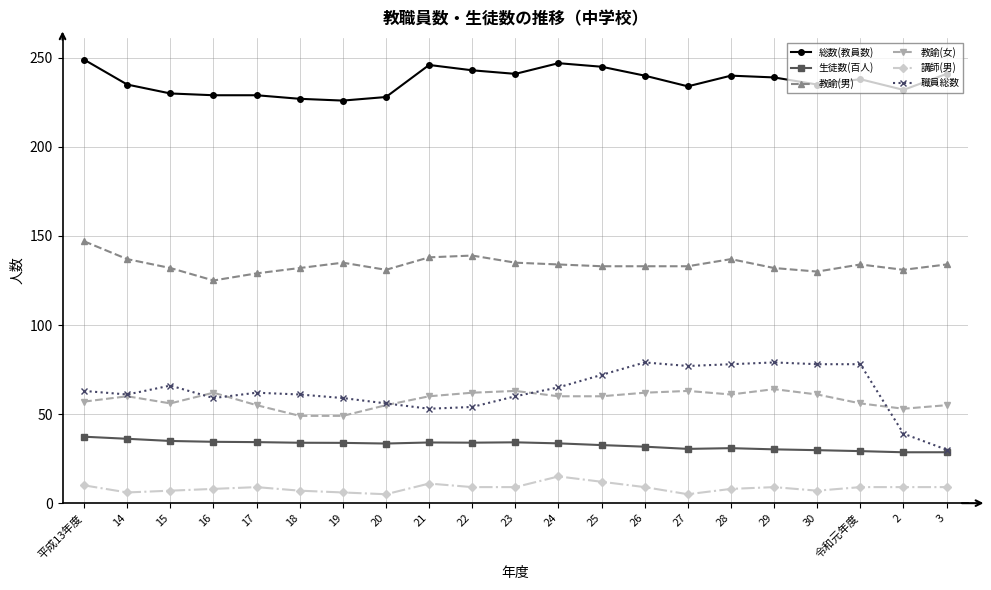

True or false: 職員総数 has more than 0 interior local peaks.

True